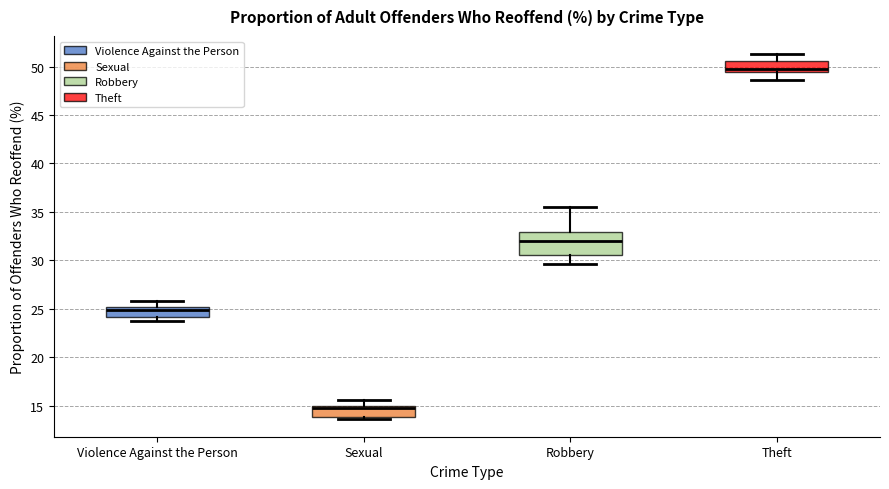

Which box's median line is the highest?

Theft